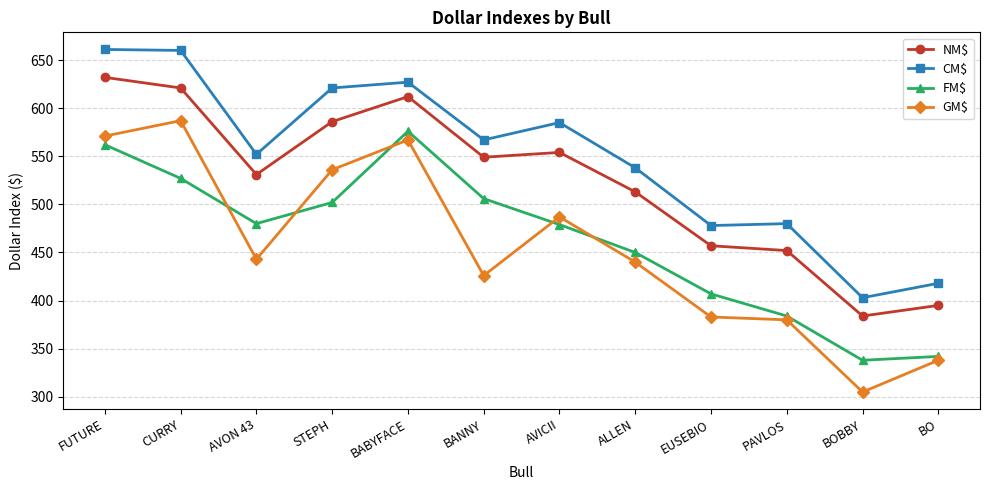

Does the chart display data point markers on the line(s)?

Yes